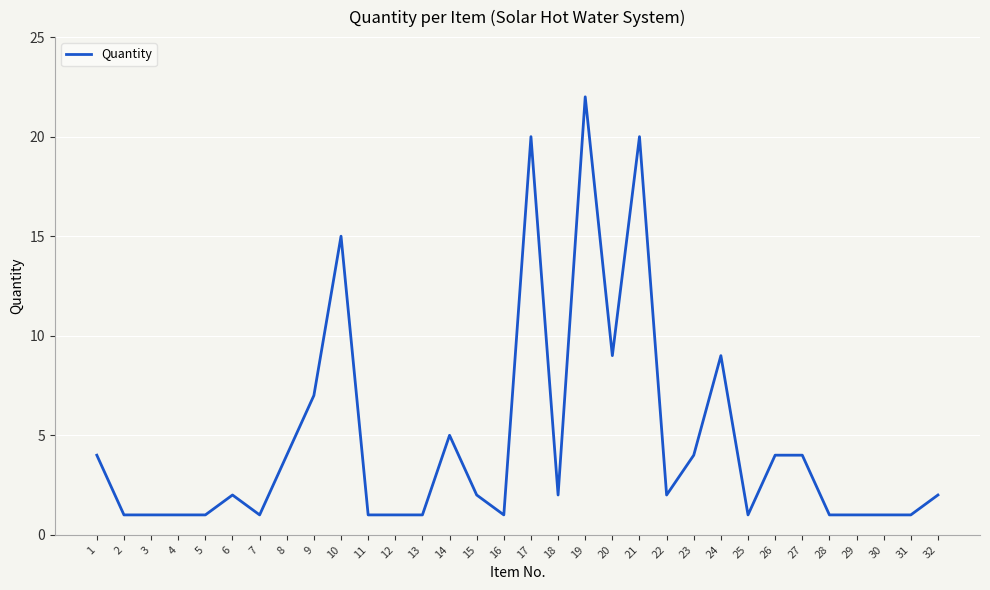

What is the change in value from 16 to 26?

+3